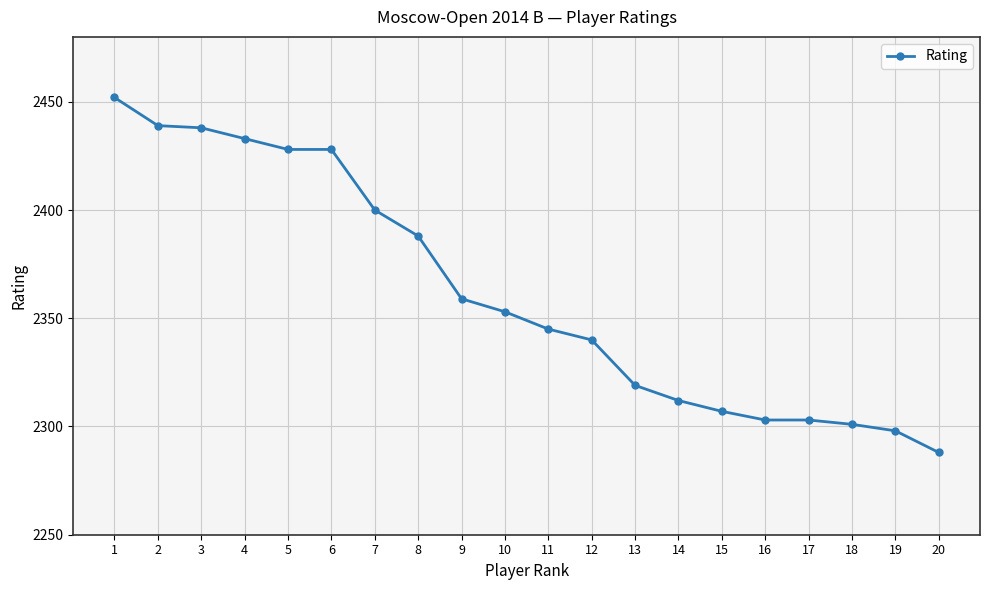

What is the change in value from 10 to 16?

-50